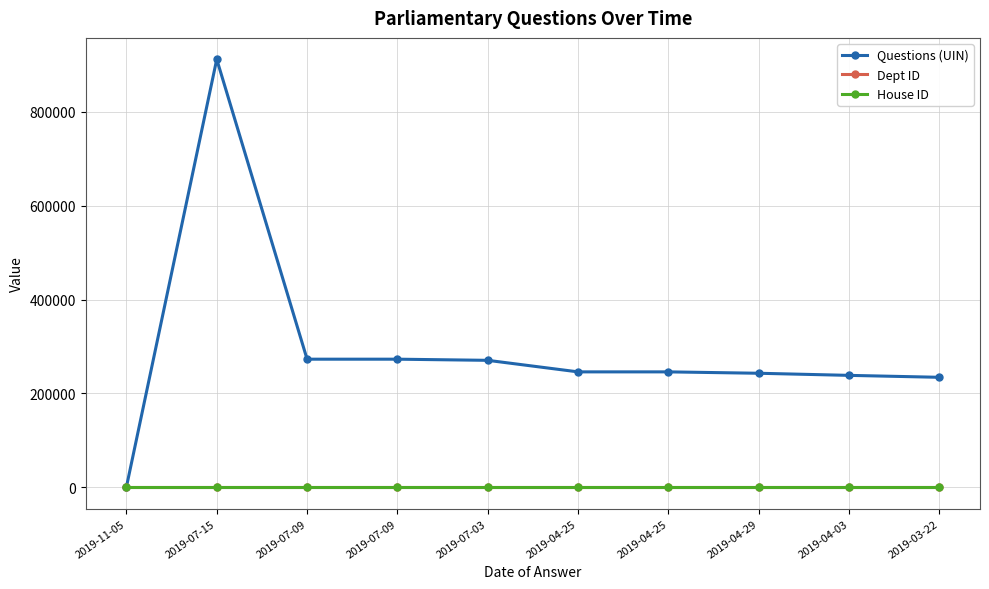

Is this an area chart (filled region under the line)?

No